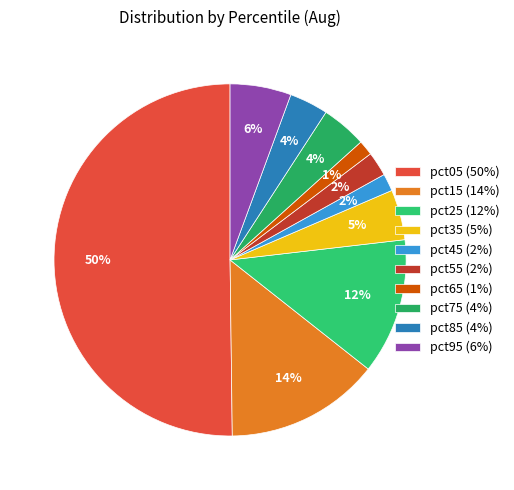

Do pct25 and pct65 together represent more than half of the pie?

No